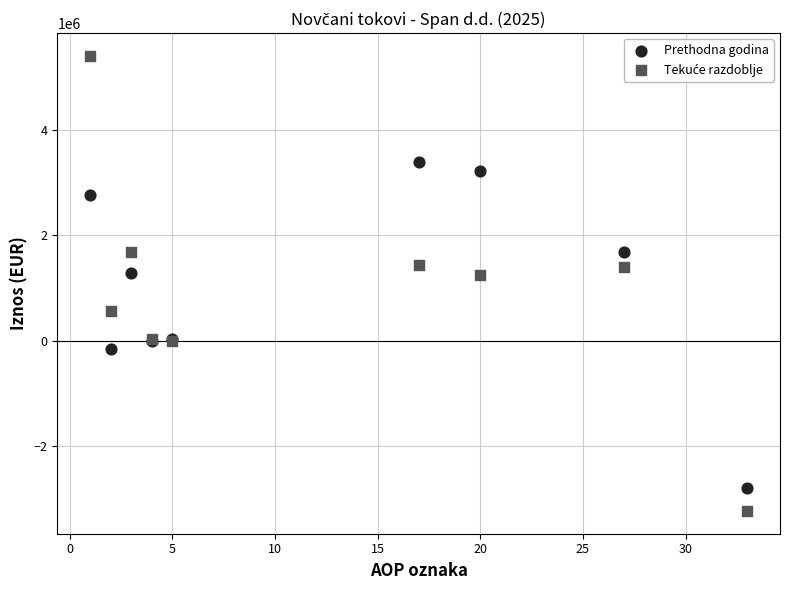

What is the X range (max minus min) for the scatter plot?

32